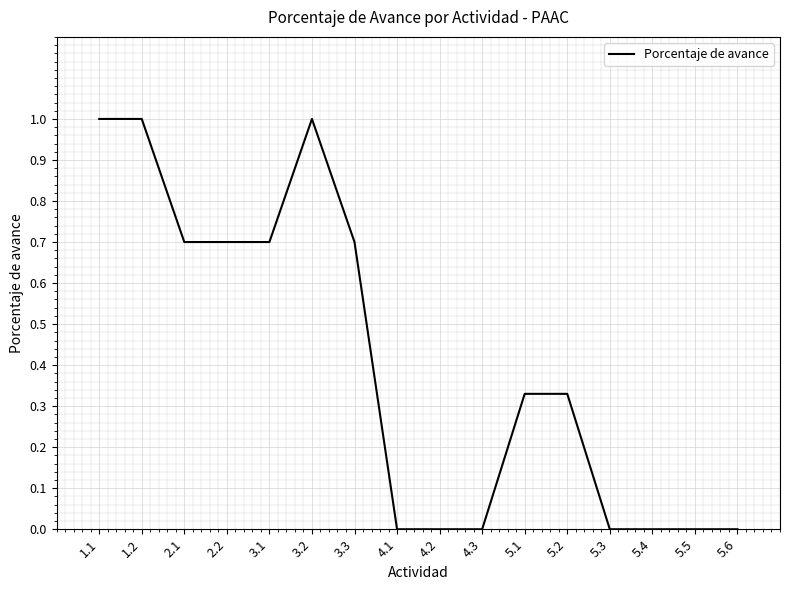

What is the difference between the maximum and minimum values?

1.0